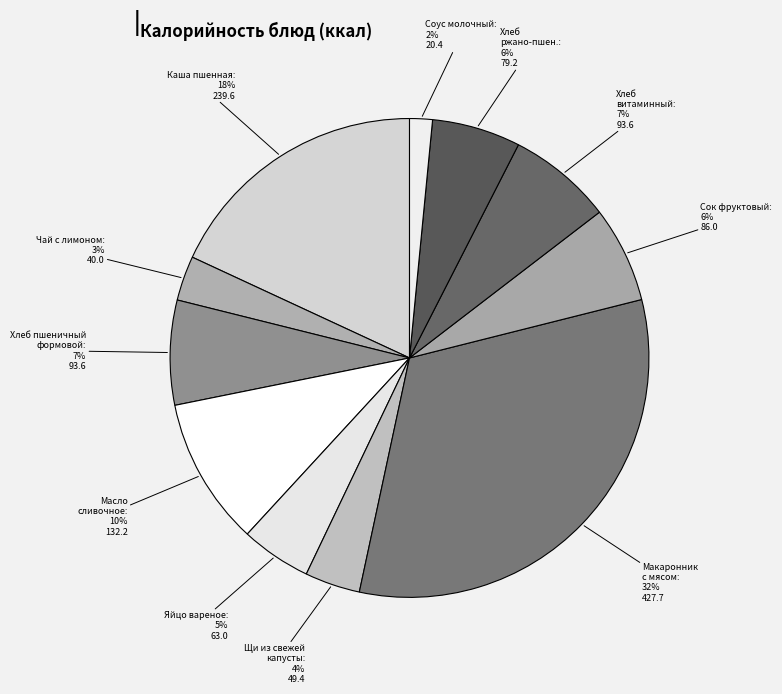

What percentage is the Яйцо вареное: slice, to the nearest percent?

5%